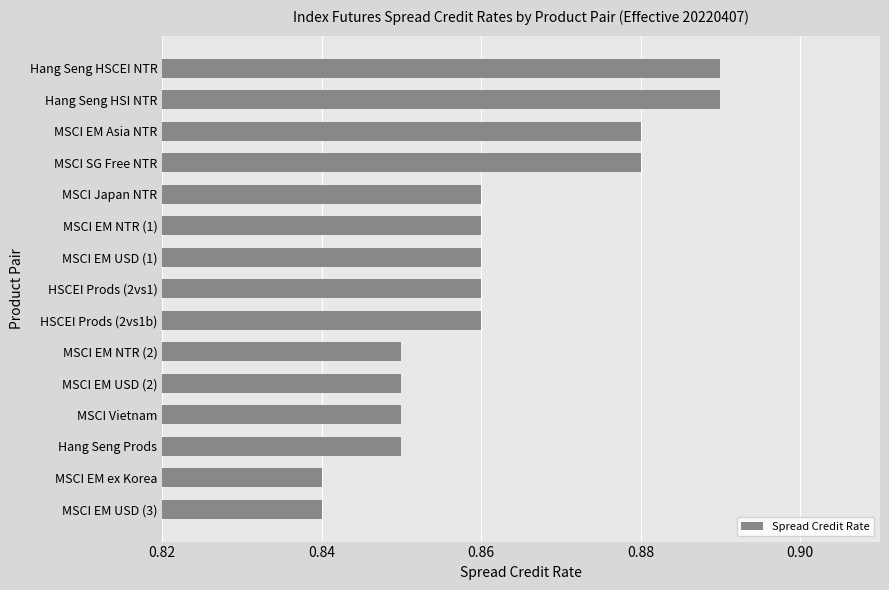

What is the label of the 4th bar from the bottom?

MSCI Vietnam